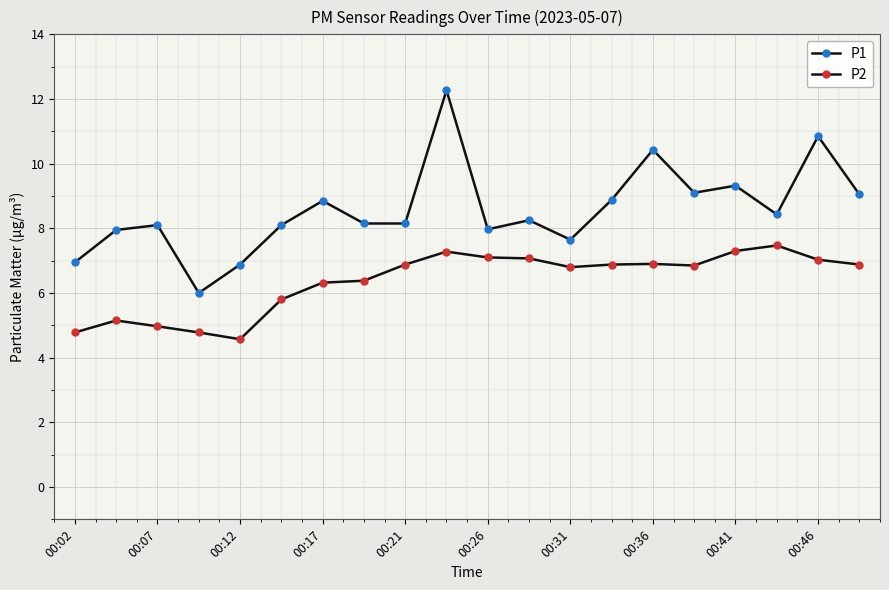

How many values in the P2 series are below 6?

6